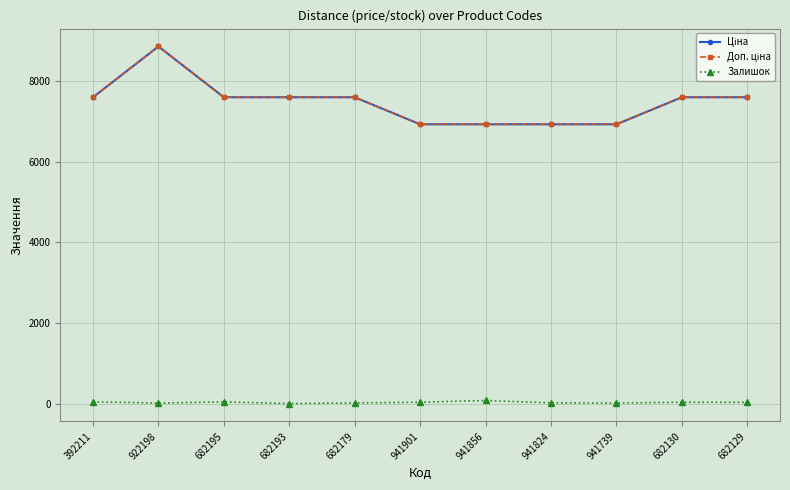

Reading left to right, extract all data points from this chart.

Ціна: 392211=7596.5	922198=8856.7	682195=7596.5	682193=7596.5	682179=7596.5	941901=6925.7	941856=6925.7	941824=6925.7	941739=6925.7	682130=7596.5	682129=7596.5
Доп. ціна: 392211=7596.5	922198=8856.7	682195=7596.5	682193=7596.5	682179=7596.5	941901=6925.7	941856=6925.7	941824=6925.7	941739=6925.7	682130=7596.5	682129=7596.5
Залишок: 392211=43.0	922198=11.0	682195=42.0	682193=0.0	682179=15.0	941901=33.0	941856=76.0	941824=17.0	941739=13.0	682130=33.0	682129=29.0